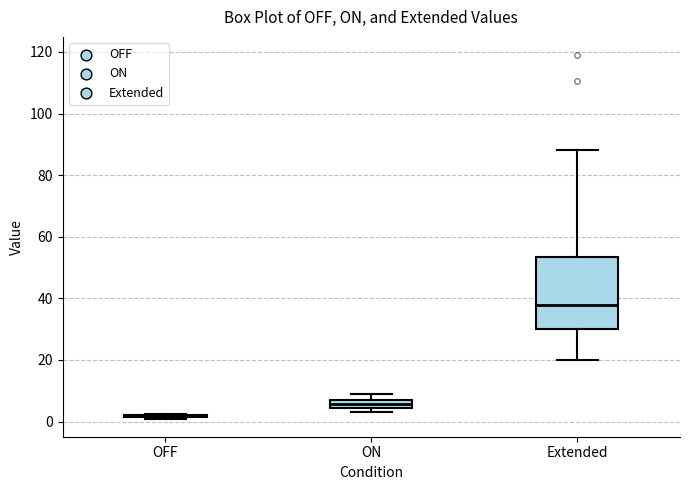

Which box is the tallest, from its lower edge to its upper edge?

Extended